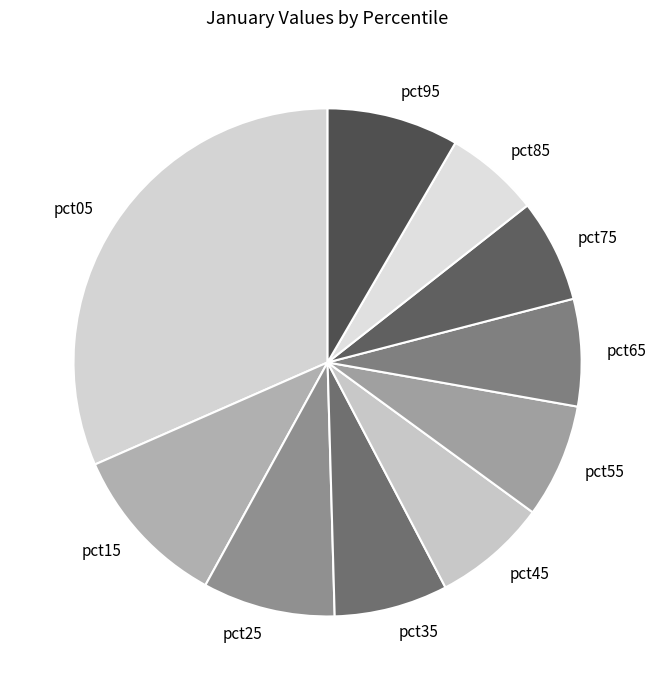

Combined, do pct25 and pct45 account for over 50%?

No